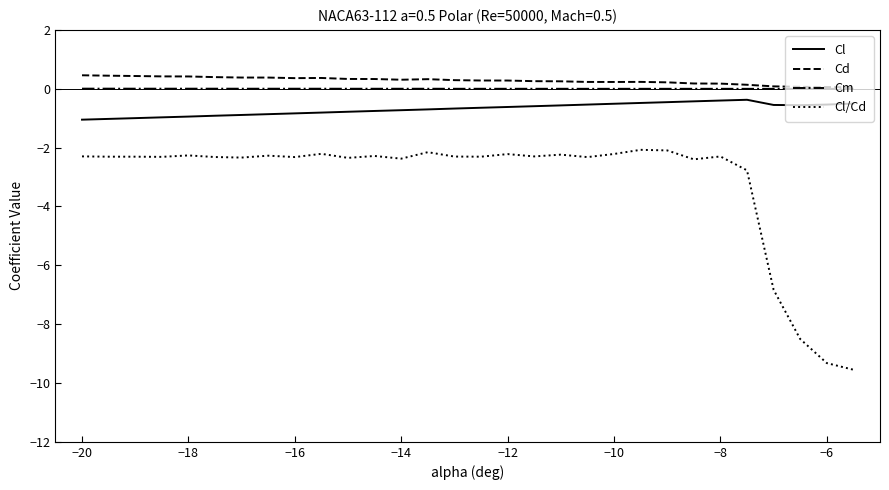

What are all the series names shown in the legend?

Cl, Cd, Cm, Cl/Cd